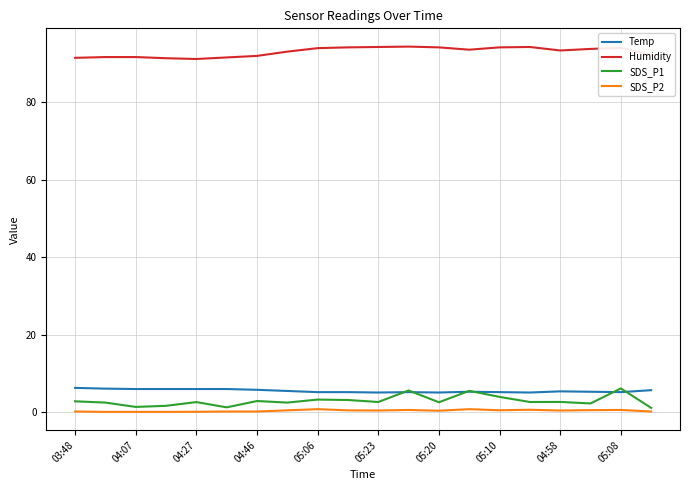

True or false: Temp and Humidity cross at least once.

False